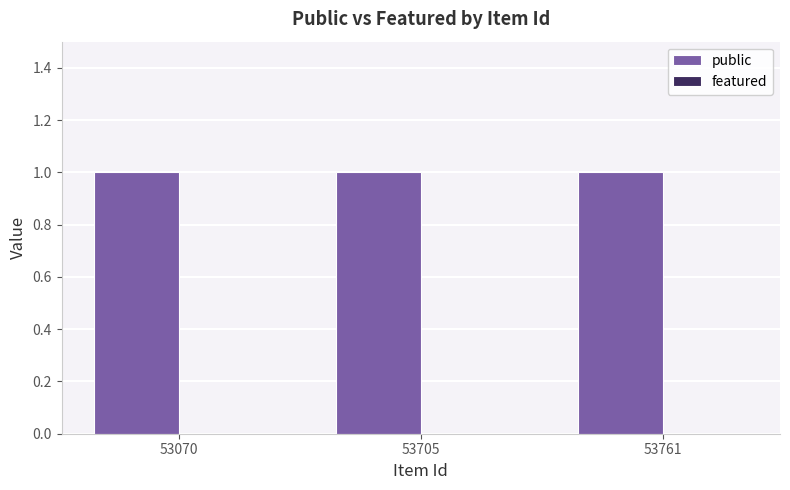

What is the difference between the highest and lowest values at 53705?

1